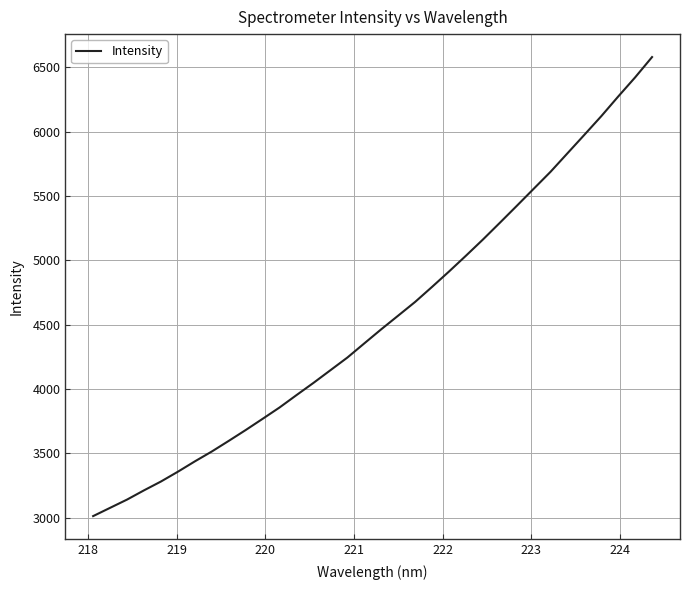

True or false: the data has more than 0 interior local peaks.

False